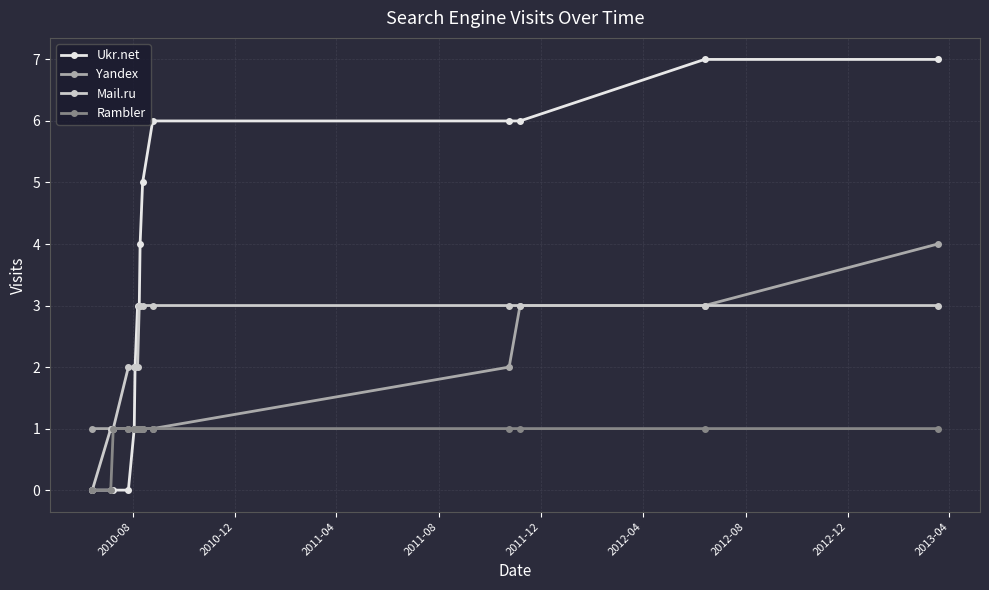

What is the difference between the maximum and minimum values in the Mail.ru series?

3